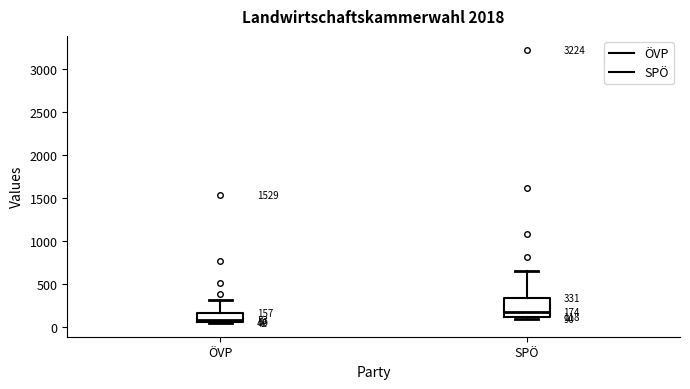

Comparing the boxes themselves (not the whiskers), which one is the tallest?

SPÖ